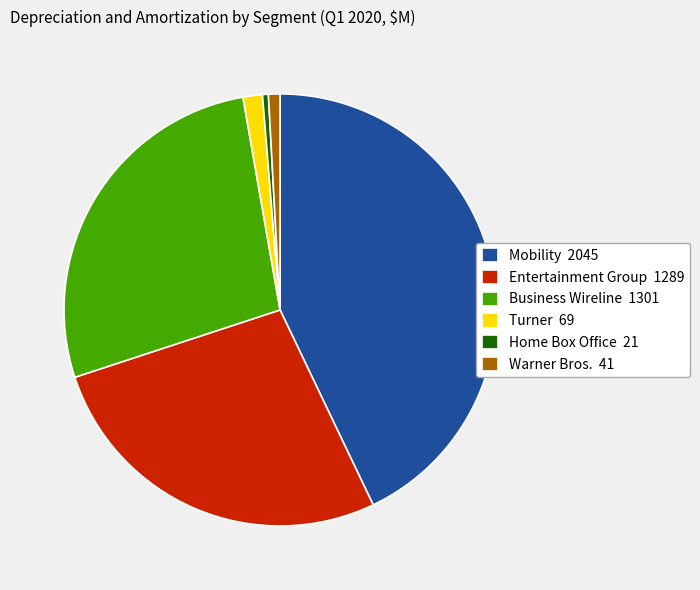

Combined, do Entertainment Group 1289 and Business Wireline 1301 account for over 50%?

Yes